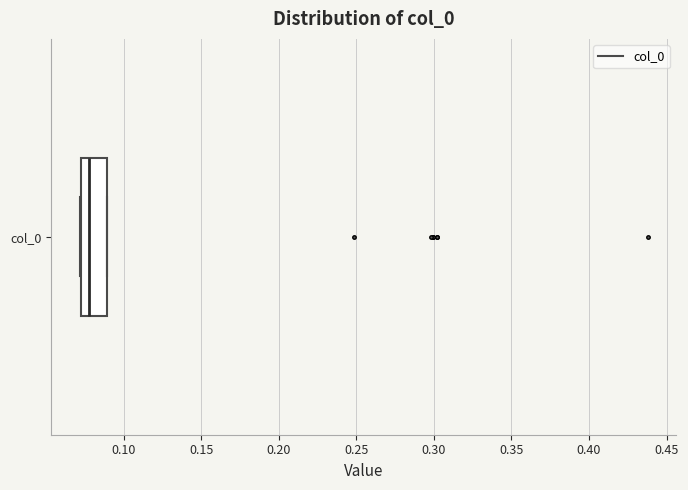

Read this box plot against the x-axis: the position of the median line, the range covered by the box, and the ends of both whiskers. The values are not printed on the chart, so give them approximately, as read against the axis.

median 0.080, box 0.075 to 0.090, whiskers 0.070 to 0.090